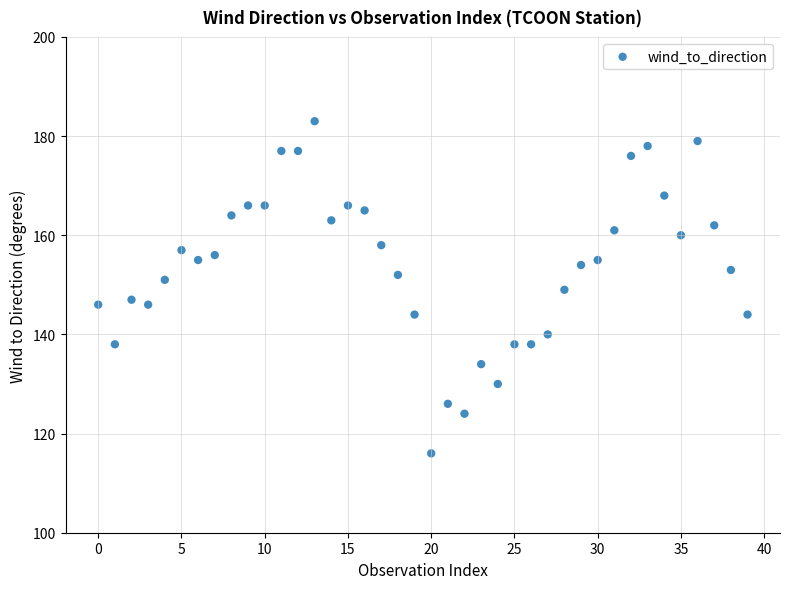

What is the range of Y values (max minus min)?

67